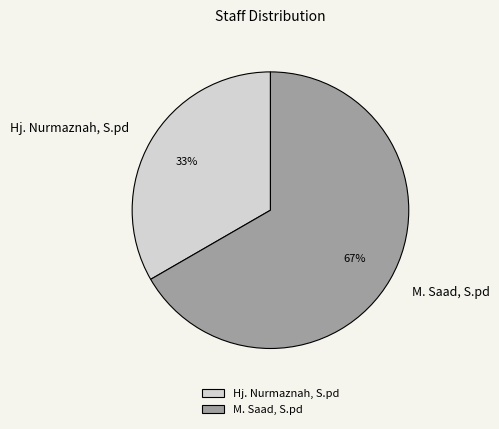

Does M. Saad, S.pd account for over 50% of the chart?

Yes